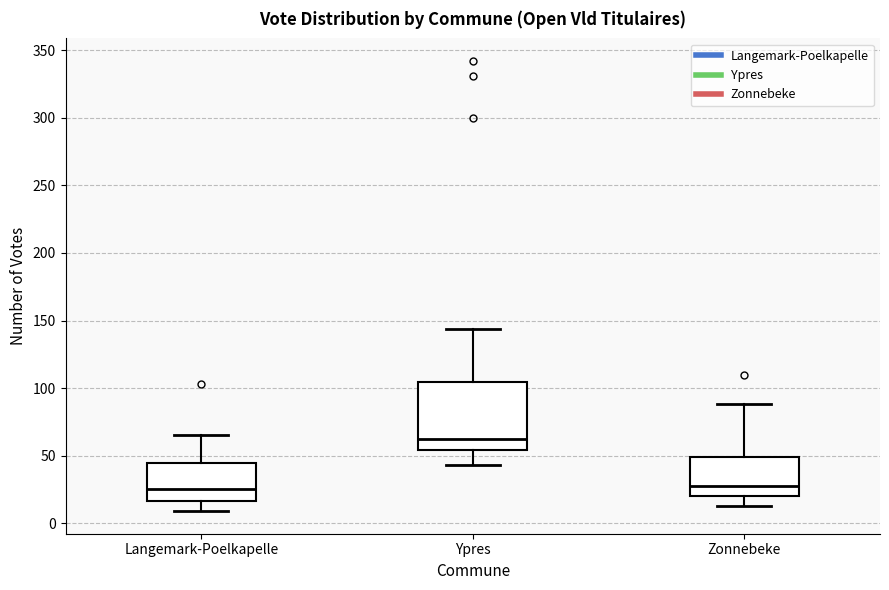

Reading left to right, transcribe this box plot: for each box, give where its median line is, the range the box spans, and where its two whiskers end, as read against the y-axis. The values are not printed on the chart, so give them approximately, as read against the axis.

Langemark-Poelkapelle: median 25, box 15 to 45, whiskers 10 to 65
Ypres: median 65, box 55 to 105, whiskers 45 to 145
Zonnebeke: median 30, box 20 to 50, whiskers 15 to 90